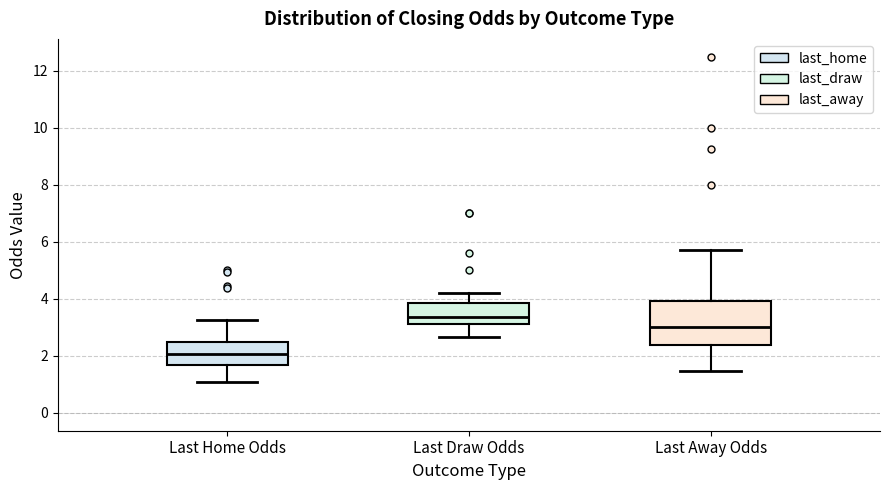

Reading left to right, transcribe this box plot: for each box, give where its median line is, the range the box spans, and where its two whiskers end, as read against the y-axis. The values are not printed on the chart, so give them approximately, as read against the axis.

Last Home Odds: median 2.0, box 1.6 to 2.4, whiskers 1.0 to 3.2
Last Draw Odds: median 3.4, box 3.2 to 3.8, whiskers 2.6 to 4.2
Last Away Odds: median 3.0, box 2.4 to 4.0, whiskers 1.4 to 5.8